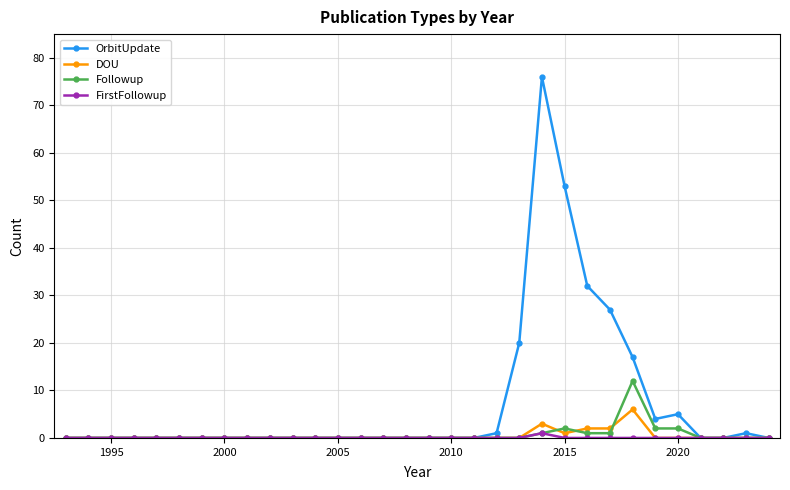

Reading left to right, list all the values displayed in this chart.

OrbitUpdate: 0	0	0	0	0	0	0	0	0	0	0	0	0	0	0	0	0	0	0	1	20	76	53	32	27	17	4	5	0	0	1	0
DOU: 0	0	0	0	0	0	0	0	0	0	0	0	0	0	0	0	0	0	0	0	0	3	1	2	2	6	0	0	0	0	0	0
Followup: 0	0	0	0	0	0	0	0	0	0	0	0	0	0	0	0	0	0	0	0	0	1	2	1	1	12	2	2	0	0	0	0
FirstFollowup: 0	0	0	0	0	0	0	0	0	0	0	0	0	0	0	0	0	0	0	0	0	1	0	0	0	0	0	0	0	0	0	0